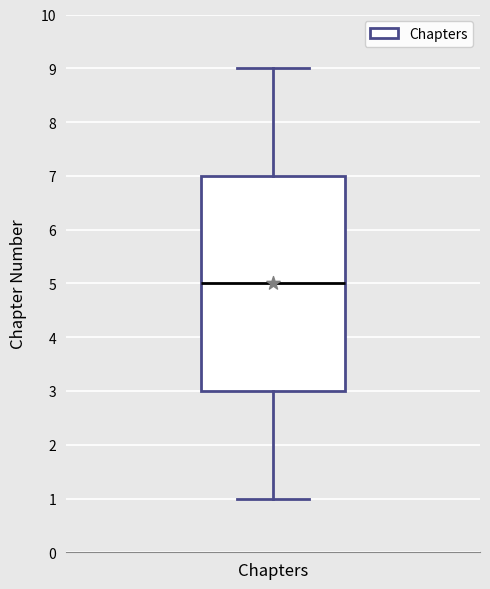

Transcribe this box plot: give where the median line is, the range the box spans, and where the two whiskers end, as read against the y-axis. The values are not printed on the chart, so give them approximately, as read against the axis.

median 5, box 3 to 7, whiskers 1 to 9